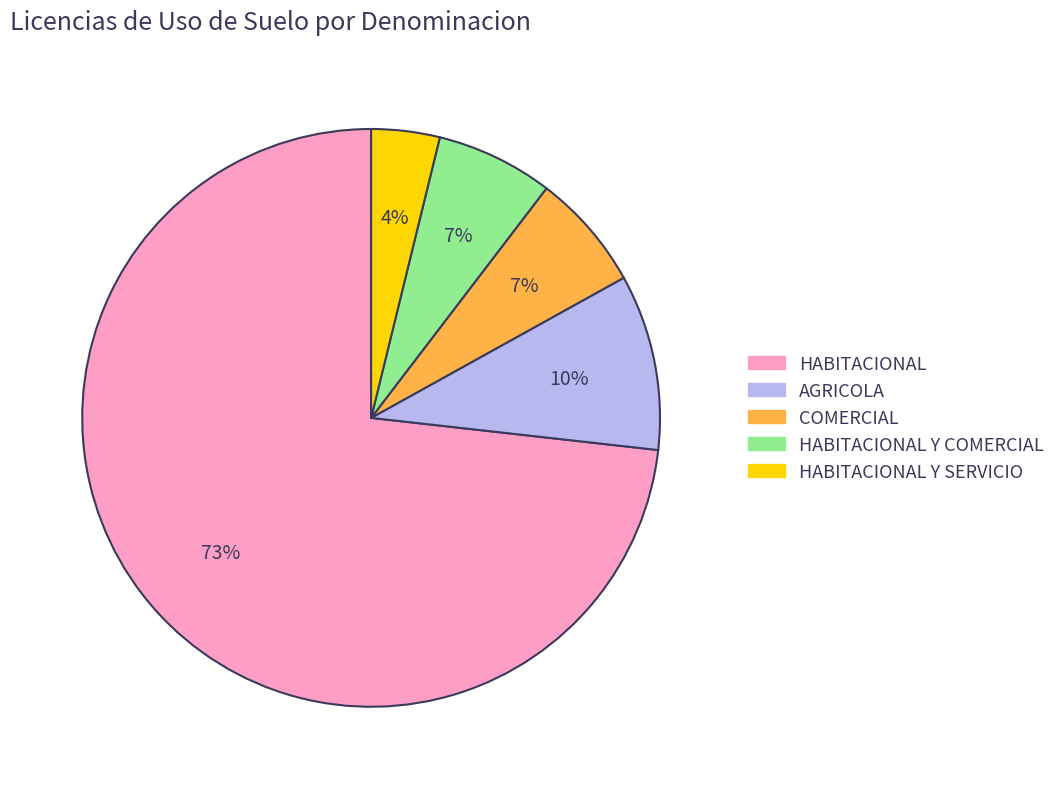

What percentage is the HABITACIONAL Y SERVICIO slice, to the nearest percent?

4%